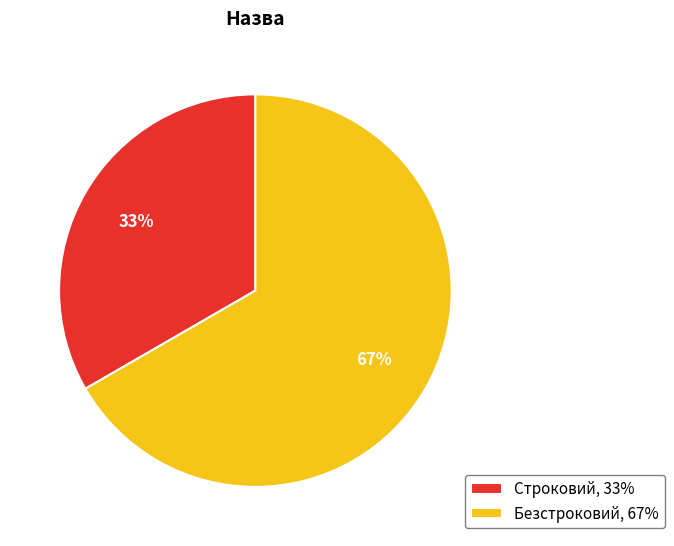

To the nearest percent, what portion does Безстроковий represent?

67%